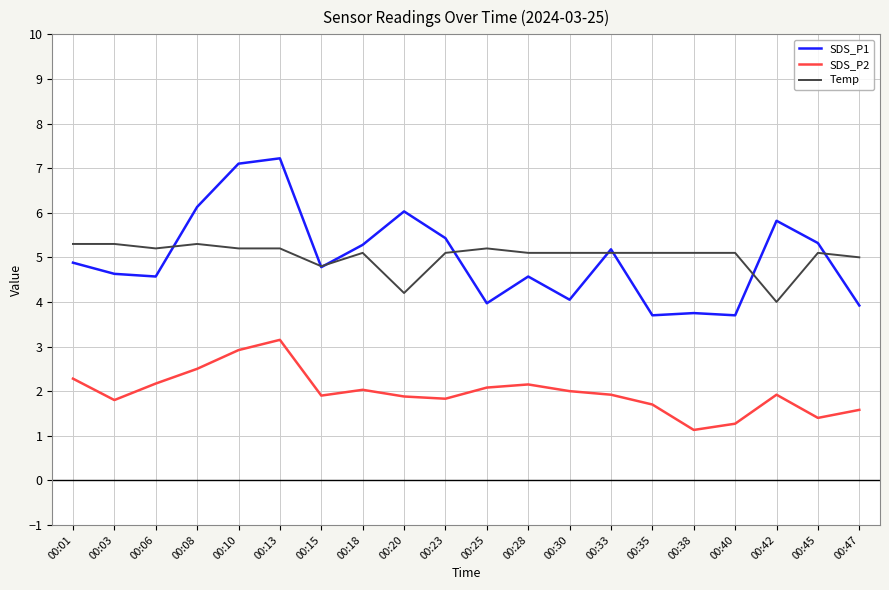

What is the total value across all series at 00:38?

10.0